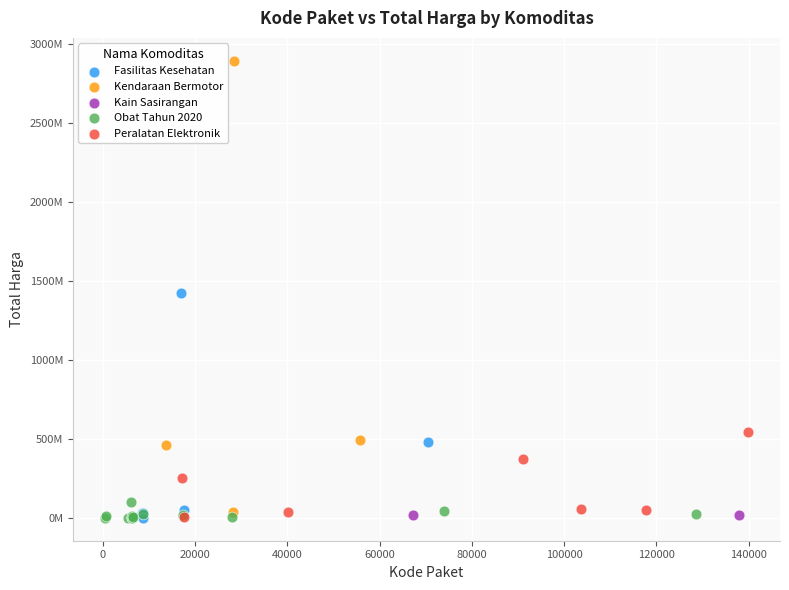

What are all the series names shown in the legend?

Fasilitas Kesehatan, Kendaraan Bermotor, Kain Sasirangan, Obat Tahun 2020, Peralatan Elektronik